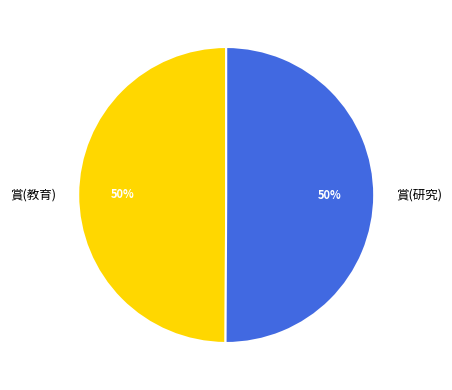

What is the ratio of the value at 賞(研究) to the value at 賞(教育)?

1.0